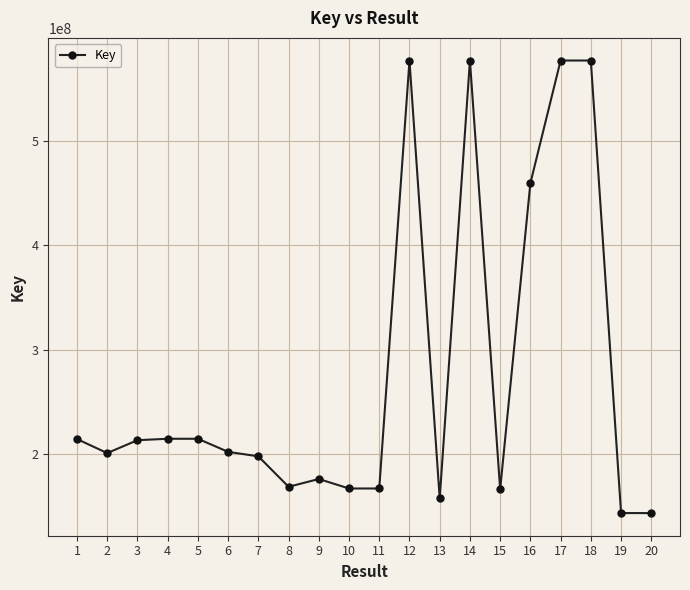

At which label does the data first exceed 202337050?

1